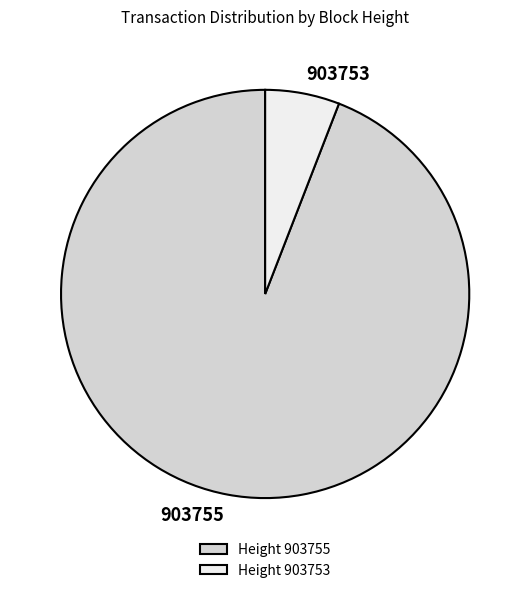

The 903755 slice represents 99% of the pie. True or false?

False